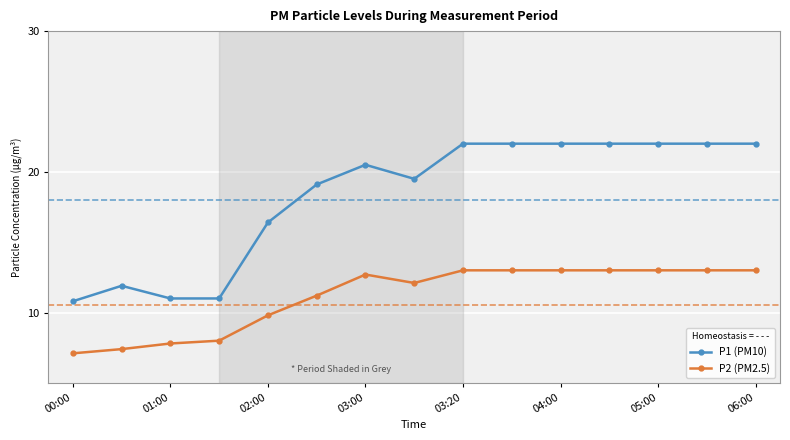

Which series has the widest spread of values?

P1 (PM10)